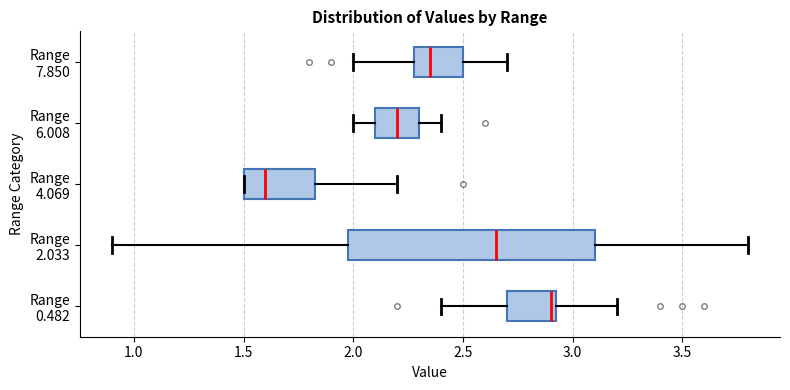

Which box's median line is the furthest to the left?

Range 4.069